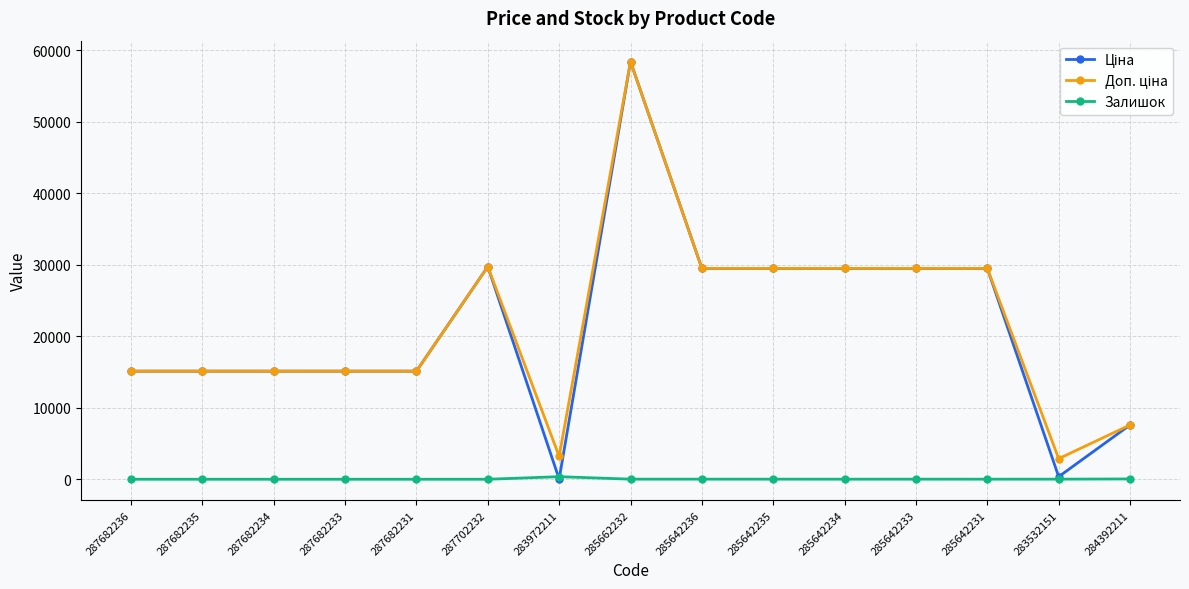

The Залишок series shows 0.0 at 287682234. True or false?

True